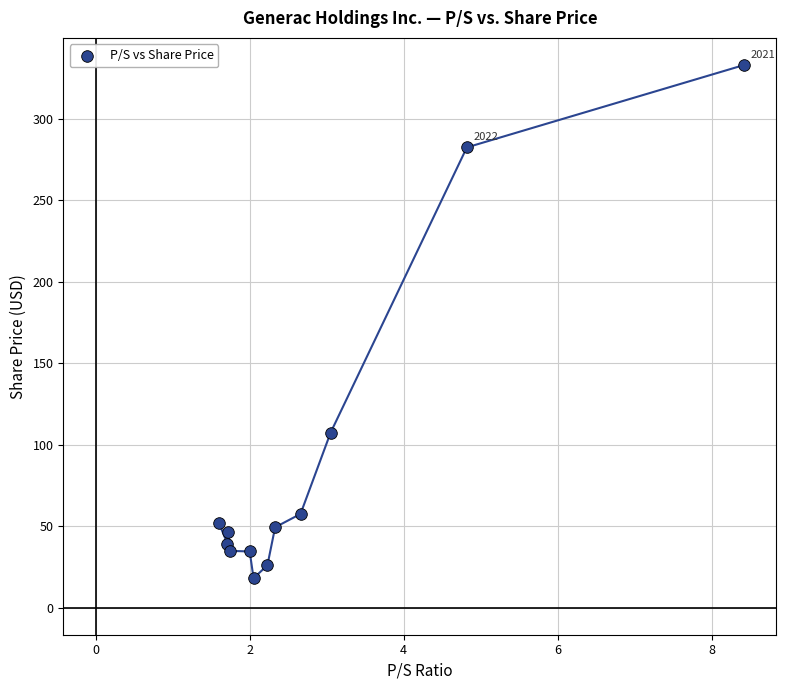

What Y value in the scatter plot is closest to 175?

107.3